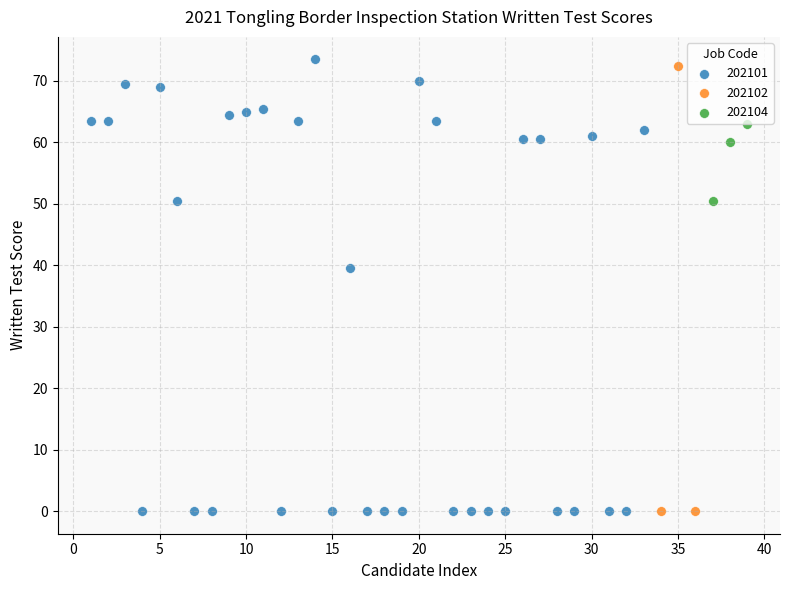

Which series has the widest spread of Y values?

202101